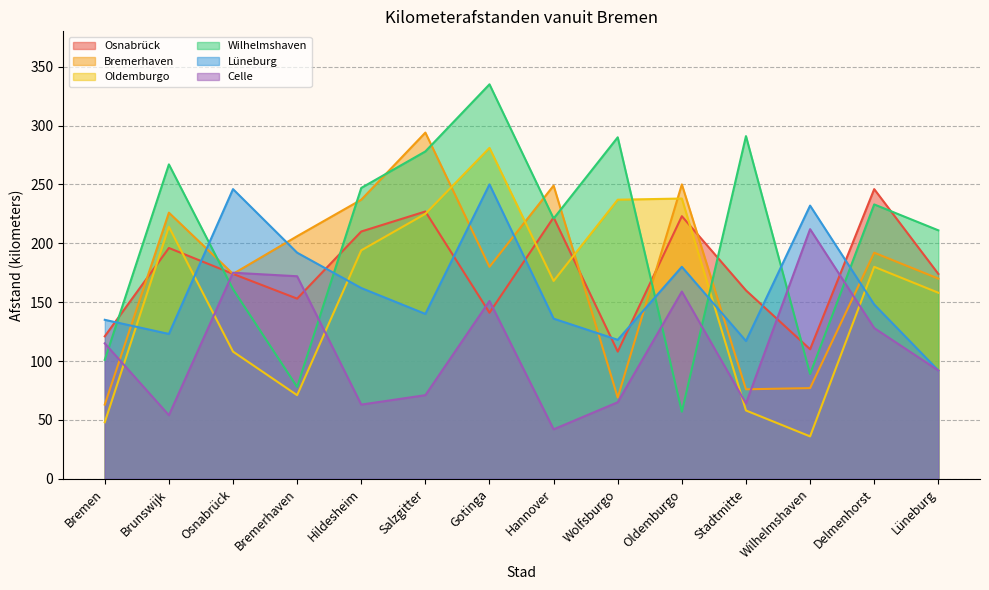

At how many categories does at least one series exceed 272?

4